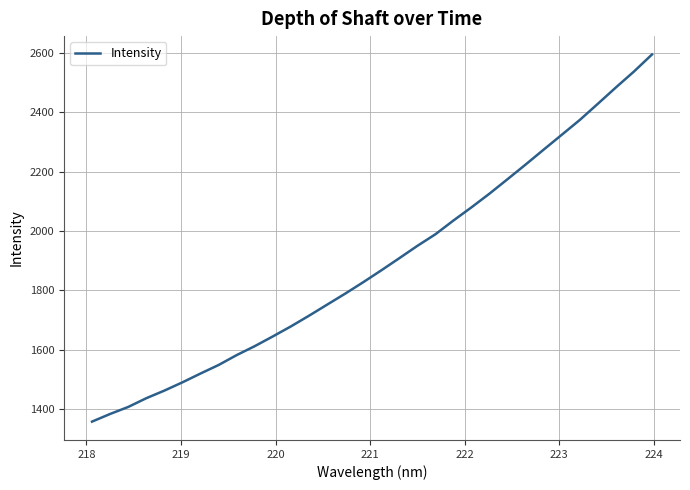

What is the greatest value displayed?

2595.1